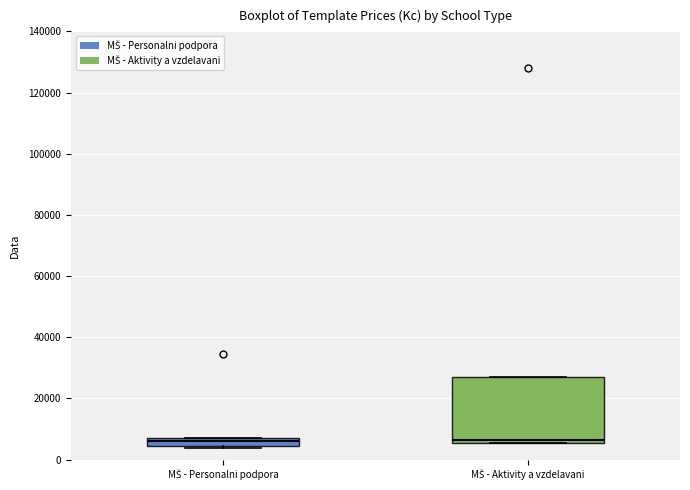

Which box is the tallest, from its lower edge to its upper edge?

MŠ - Aktivity a vzdelavani